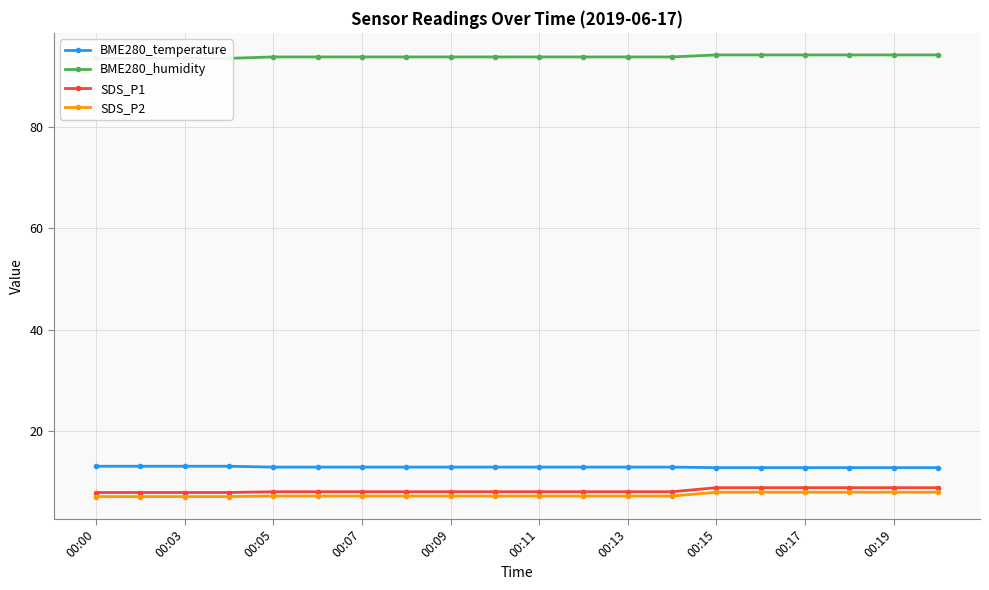

The SDS_P1 series shows 7.9 at 00:00. True or false?

True